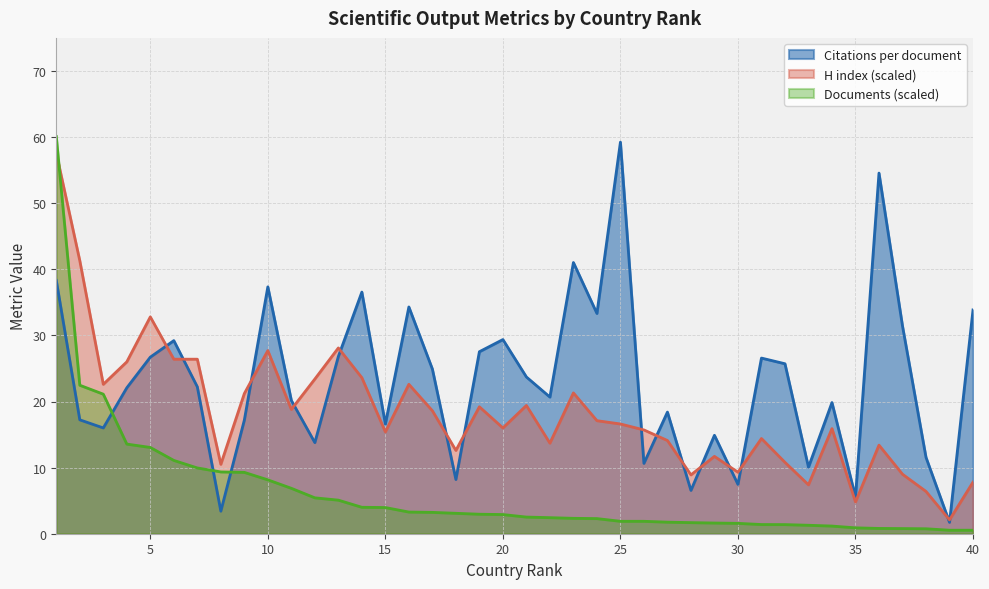

Reading left to right, extract all data points from this chart.

Citations per document: 38.3	17.2	16.0	22.1	26.7	29.2	22.2	3.4	17.2	37.3	20.2	13.8	26.8	36.5	16.6	34.3	24.9	8.2	27.5	29.4	23.7	20.7	41.0	33.3	59.2	10.6	18.4	6.5	14.9	7.5	26.6	25.7	10.1	19.8	5.6	54.5	31.4	11.6	1.7	33.9
H index (scaled): 57.6	41.3	22.6	26.0	32.8	26.4	26.4	10.5	21.2	27.7	18.8	23.4	28.1	23.6	15.4	22.6	18.6	12.6	19.2	16.0	19.4	13.7	21.3	17.1	16.6	15.7	14.1	8.9	11.7	9.3	14.4	10.8	7.4	15.9	4.8	13.4	9.0	6.4	2.1	7.8
Documents (scaled): 60.1	22.5	21.1	13.6	13.1	11.1	9.9	9.3	9.3	8.2	6.9	5.4	5.1	4.0	4.0	3.3	3.2	3.1	3.0	2.9	2.5	2.4	2.3	2.3	1.9	1.9	1.8	1.7	1.6	1.6	1.4	1.4	1.3	1.2	0.9	0.8	0.8	0.8	0.5	0.5